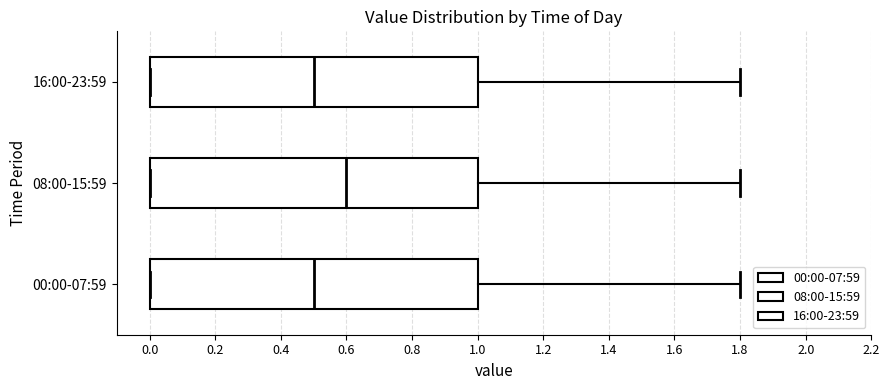

Where does the right whisker of the box for 08:00-15:59 end on the x-axis? The values are not printed on the chart, so give them approximately, as read against the axis.

1.8